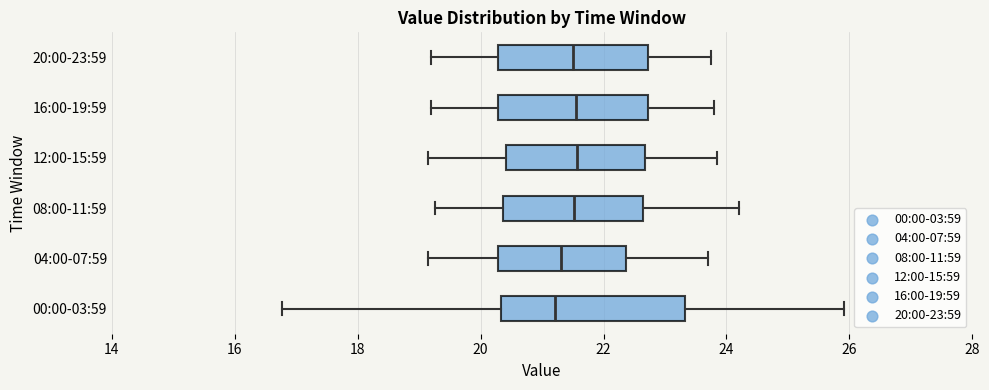

Reading bottom to top, transcribe this box plot: for each box, give where its median line is, the range the box spans, and where its two whiskers end, as read against the x-axis. The values are not printed on the chart, so give them approximately, as read against the axis.

00:00-03:59: median 21.2, box 20.4 to 23.4, whiskers 16.8 to 26.0
04:00-07:59: median 21.4, box 20.2 to 22.4, whiskers 19.2 to 23.8
08:00-11:59: median 21.6, box 20.4 to 22.6, whiskers 19.2 to 24.2
12:00-15:59: median 21.6, box 20.4 to 22.6, whiskers 19.2 to 23.8
16:00-19:59: median 21.6, box 20.2 to 22.8, whiskers 19.2 to 23.8
20:00-23:59: median 21.6, box 20.2 to 22.8, whiskers 19.2 to 23.8